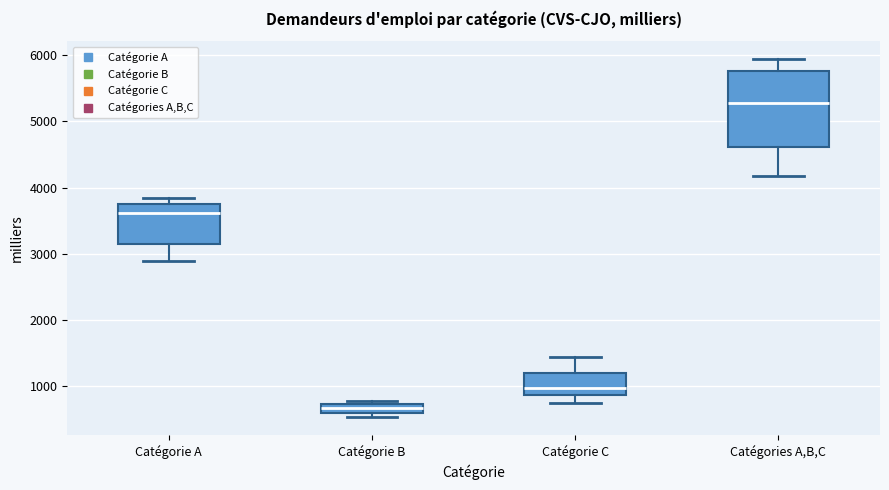

Which box is the tallest, from its lower edge to its upper edge?

Catégories A,B,C